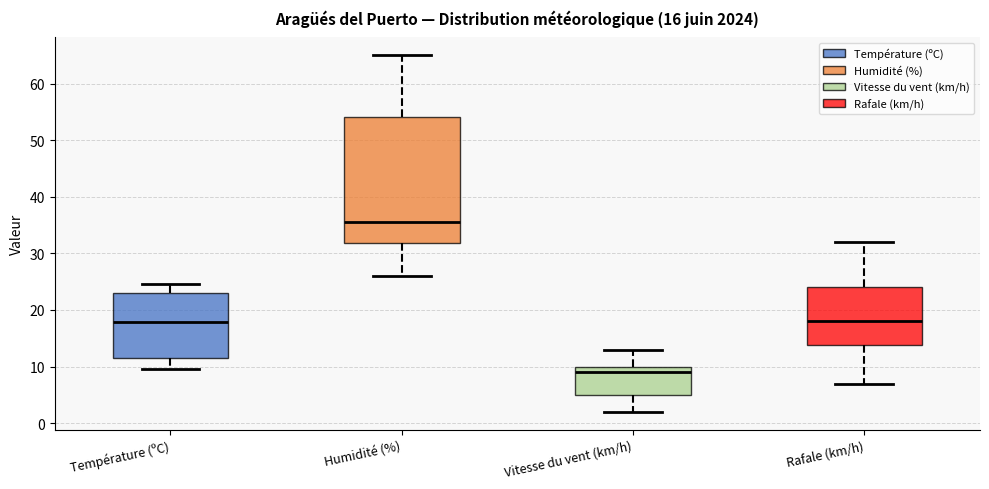

Comparing the boxes themselves (not the whiskers), which one is the tallest?

Humidité (%)